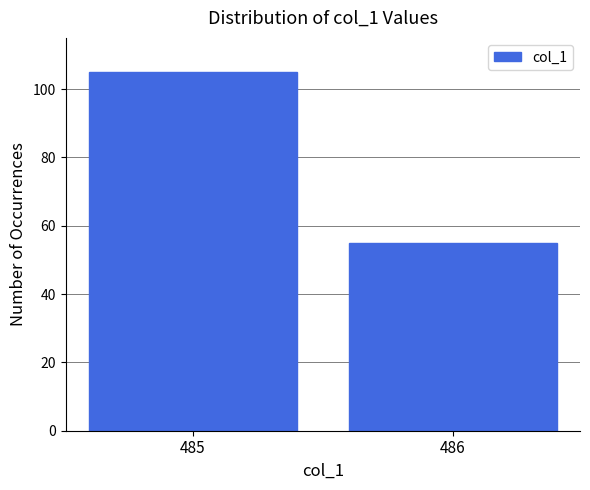

Reading left to right, extract all data points from this chart.

485=105	486=55